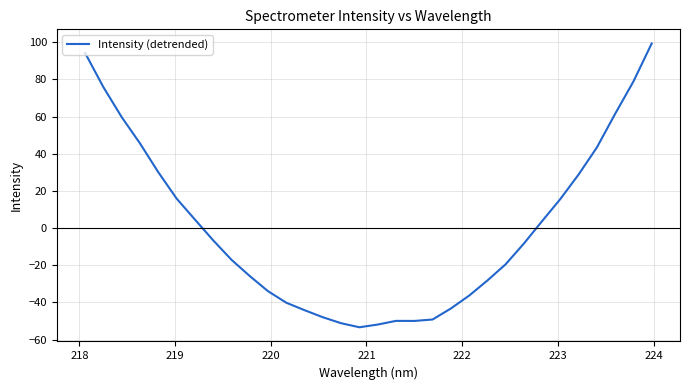

What is the maximum value shown in the chart?

99.3